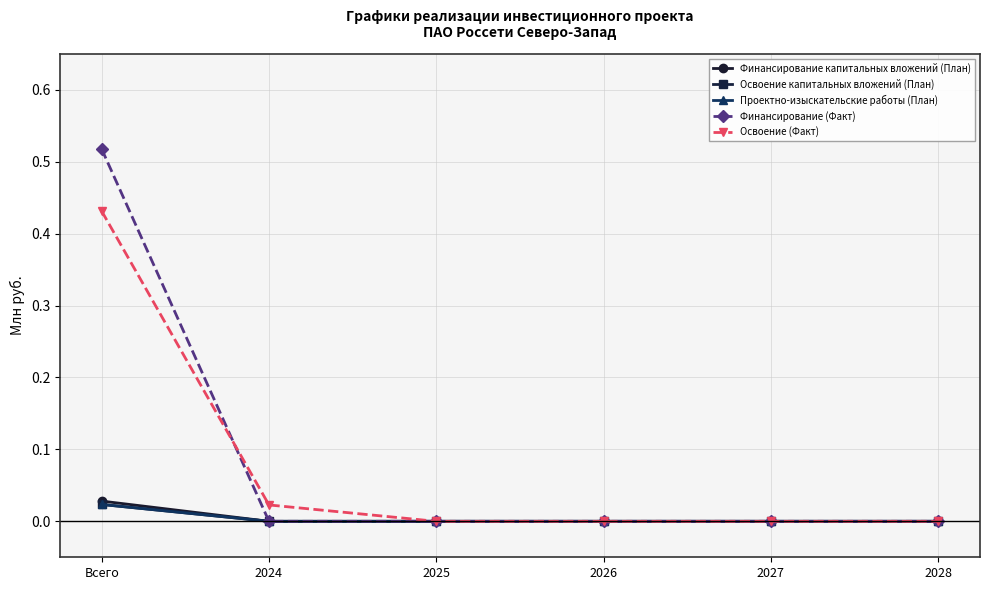

What position from the right is 2026?

3